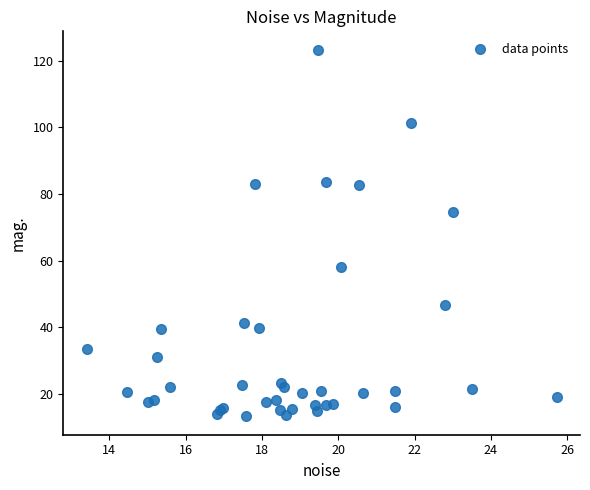

What Y value in the scatter plot is closest to 68?

74.7